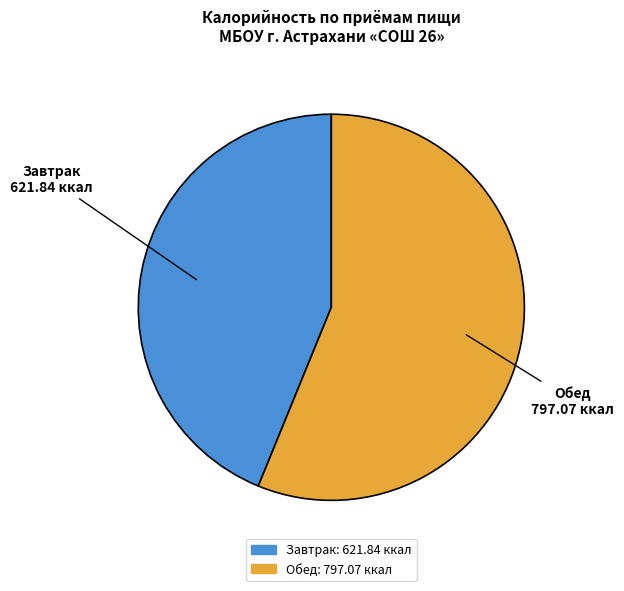

What is the largest slice in the pie chart?

Обед